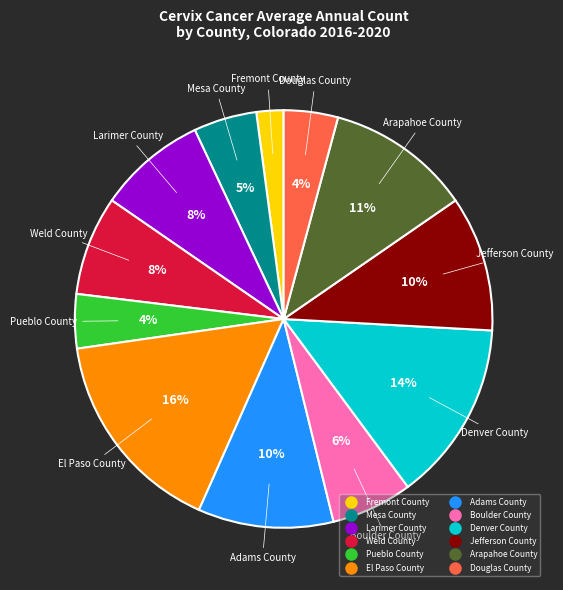

How many slices are in this pie chart?

12